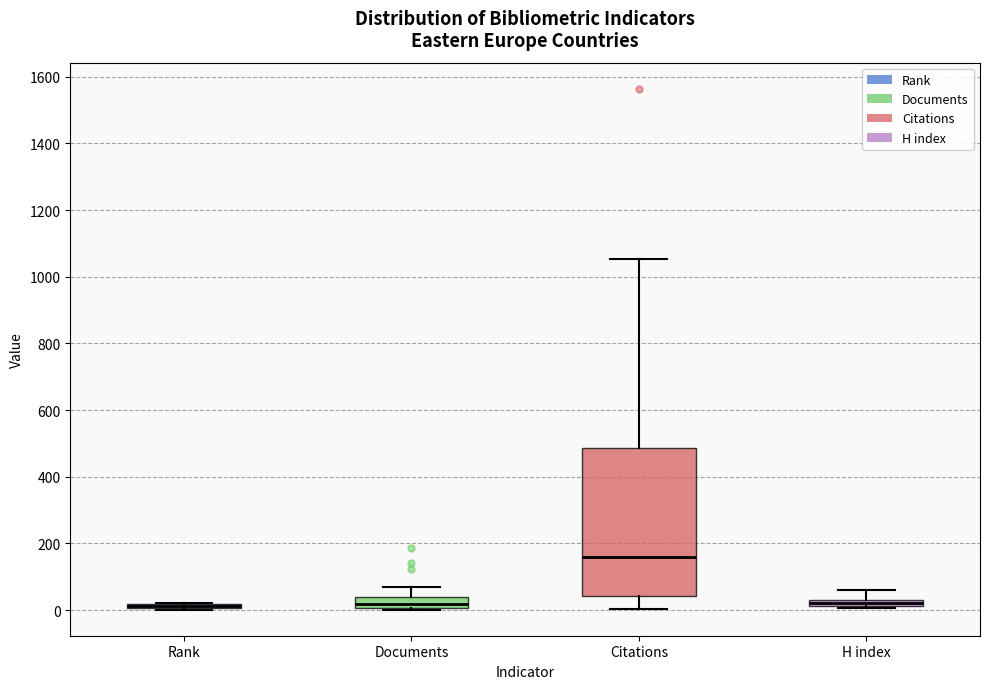

Comparing the boxes themselves (not the whiskers), which one is the tallest?

Citations